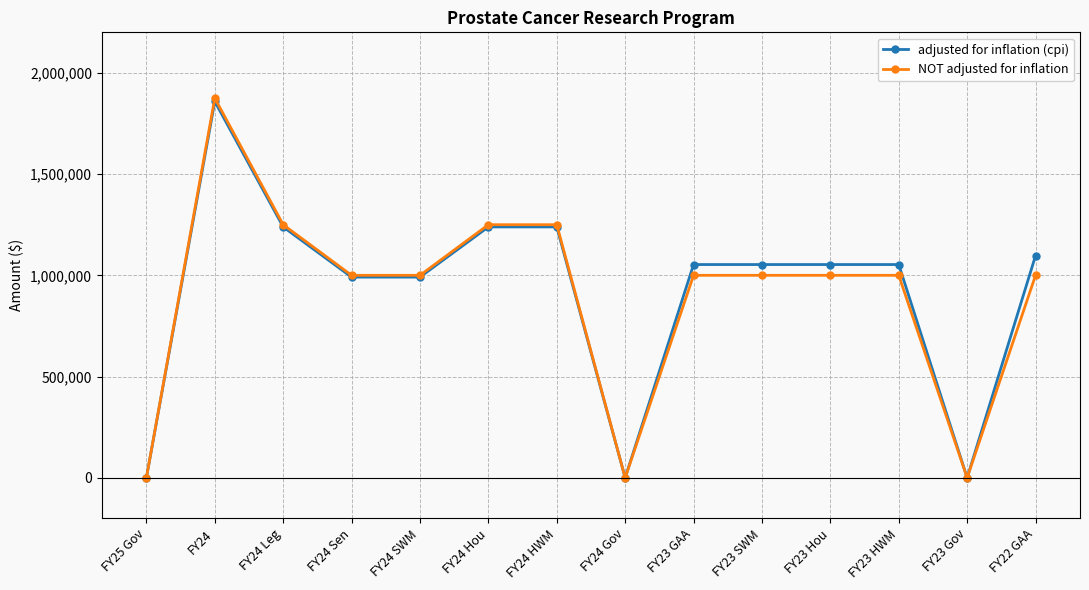

What is the sum of all adjusted for inflation (cpi) values?

12868101